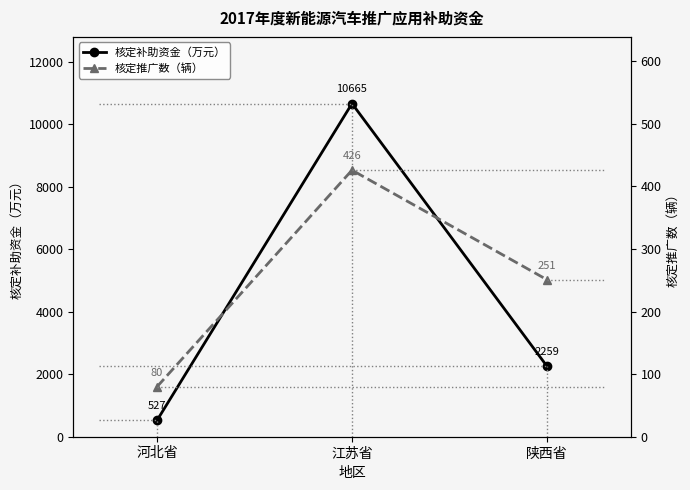

Is it true that 核定推广数（辆） equals 438.3 at 陕西省?

False